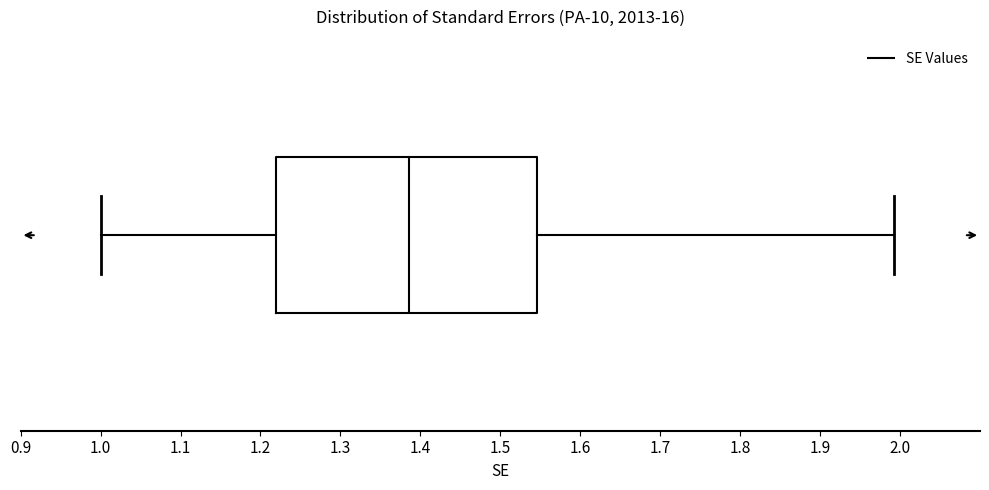

Where is the left edge of the box on the x-axis? The values are not printed on the chart, so give them approximately, as read against the axis.

1.22